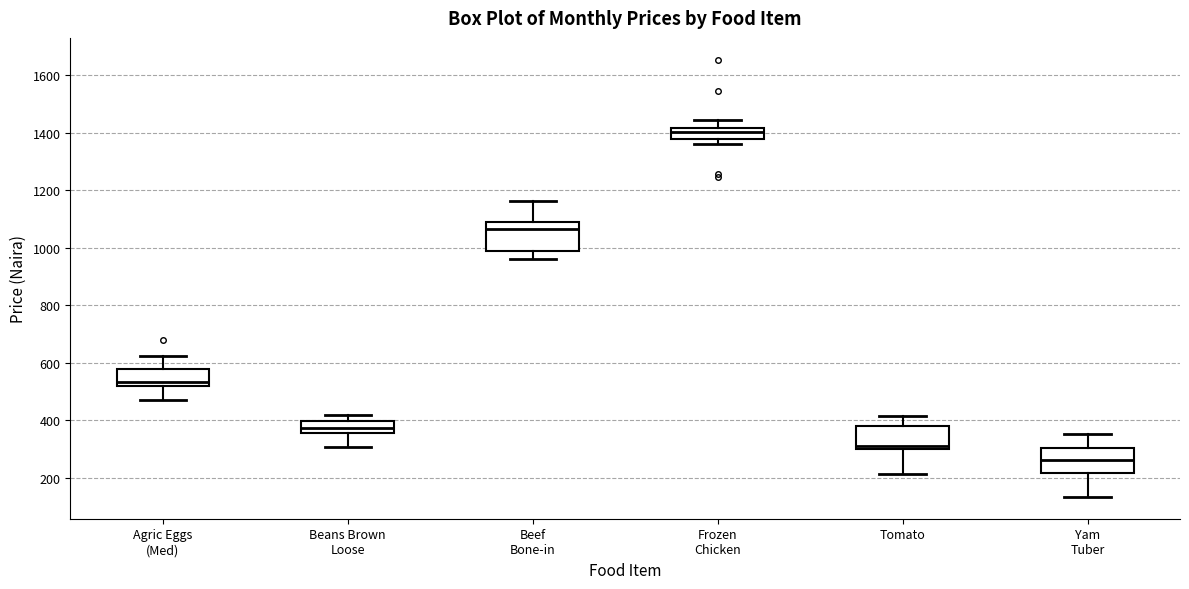

Reading left to right, read every box against the y-axis: the position of its median line, the range the box covers, and the ends of its whiskers. The values are not printed on the chart, so give them approximately, as read against the axis.

Agric Eggs (Med): median 540, box 520 to 580, whiskers 480 to 620
Beans Brown Loose: median 380, box 360 to 400, whiskers 300 to 420
Beef Bone-in: median 1060, box 980 to 1080, whiskers 960 to 1160
Frozen Chicken: median 1400, box 1380 to 1420, whiskers 1360 to 1440
Tomato: median 300 (just above the box's lower edge), box 300 to 380, whiskers 220 to 420
Yam Tuber: median 260, box 220 to 300, whiskers 140 to 360